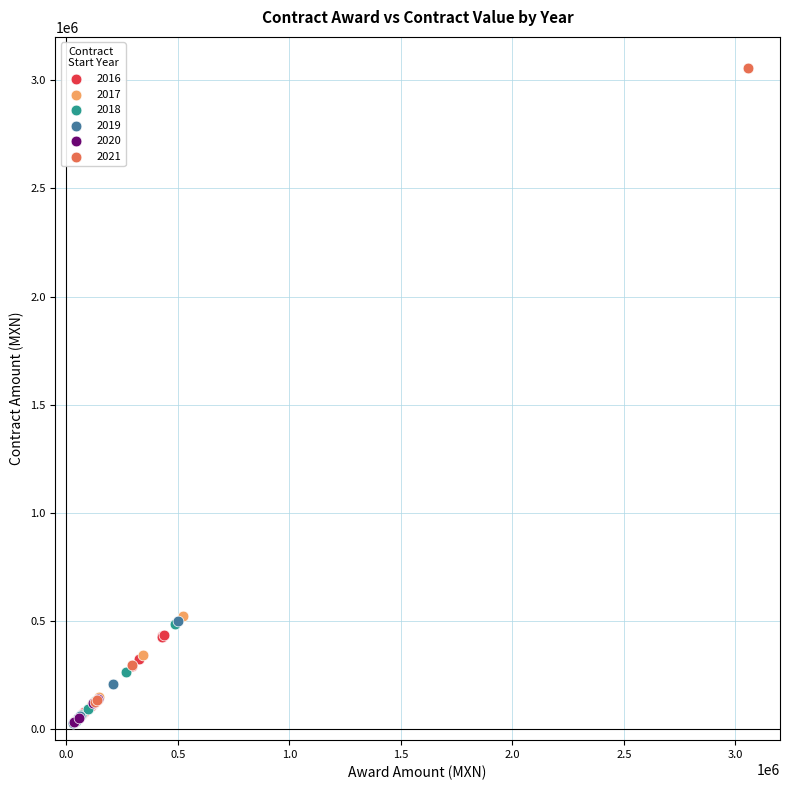

Which series has the largest Y range (max minus min)?

2021